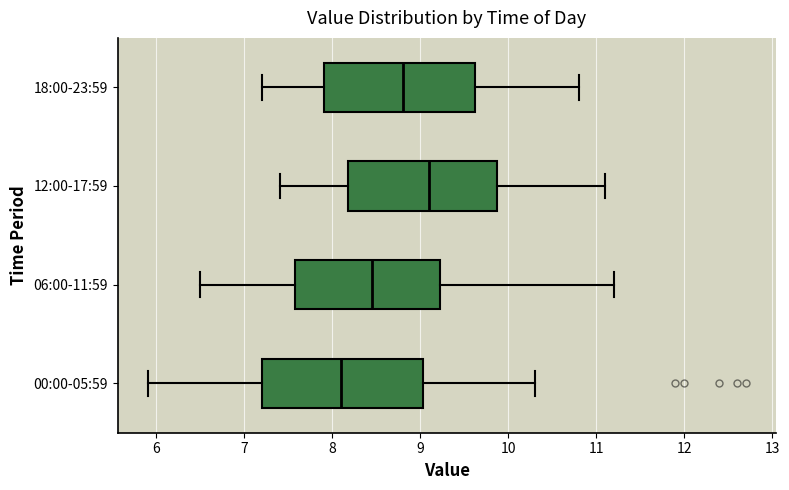

Reading bottom to top, transcribe this box plot: for each box, give where its median line is, the range the box spans, and where its two whiskers end, as read against the x-axis. The values are not printed on the chart, so give them approximately, as read against the axis.

00:00-05:59: median 8.1, box 7.2 to 9.0, whiskers 5.9 to 10.3
06:00-11:59: median 8.5, box 7.6 to 9.2, whiskers 6.5 to 11.2
12:00-17:59: median 9.1, box 8.2 to 9.9, whiskers 7.4 to 11.1
18:00-23:59: median 8.8, box 7.9 to 9.6, whiskers 7.2 to 10.8